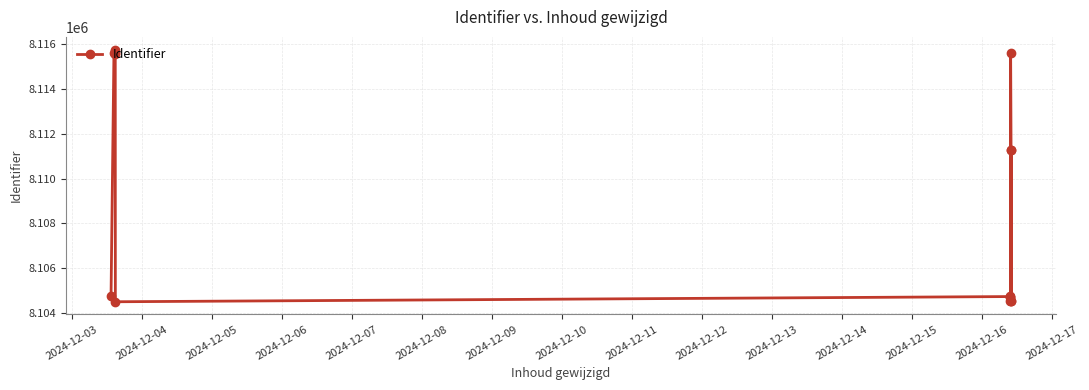

True or false: the data has more than 2 interior local peaks.

True